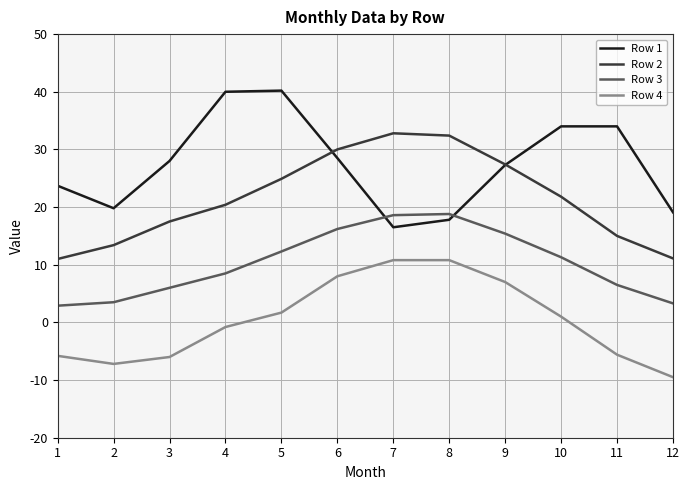

How many values in the Row 3 series are below 11?

6